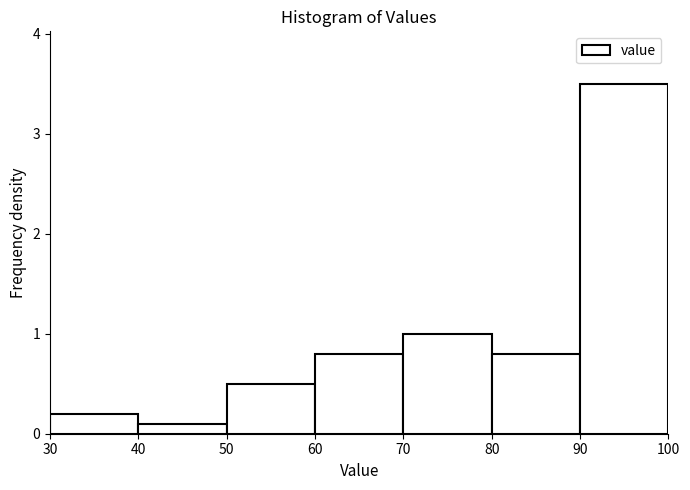

How tall is the bar that spans 90 to 100 on the x-axis? The values are not printed on the chart, so give them approximately, as read against the axis.

3.5